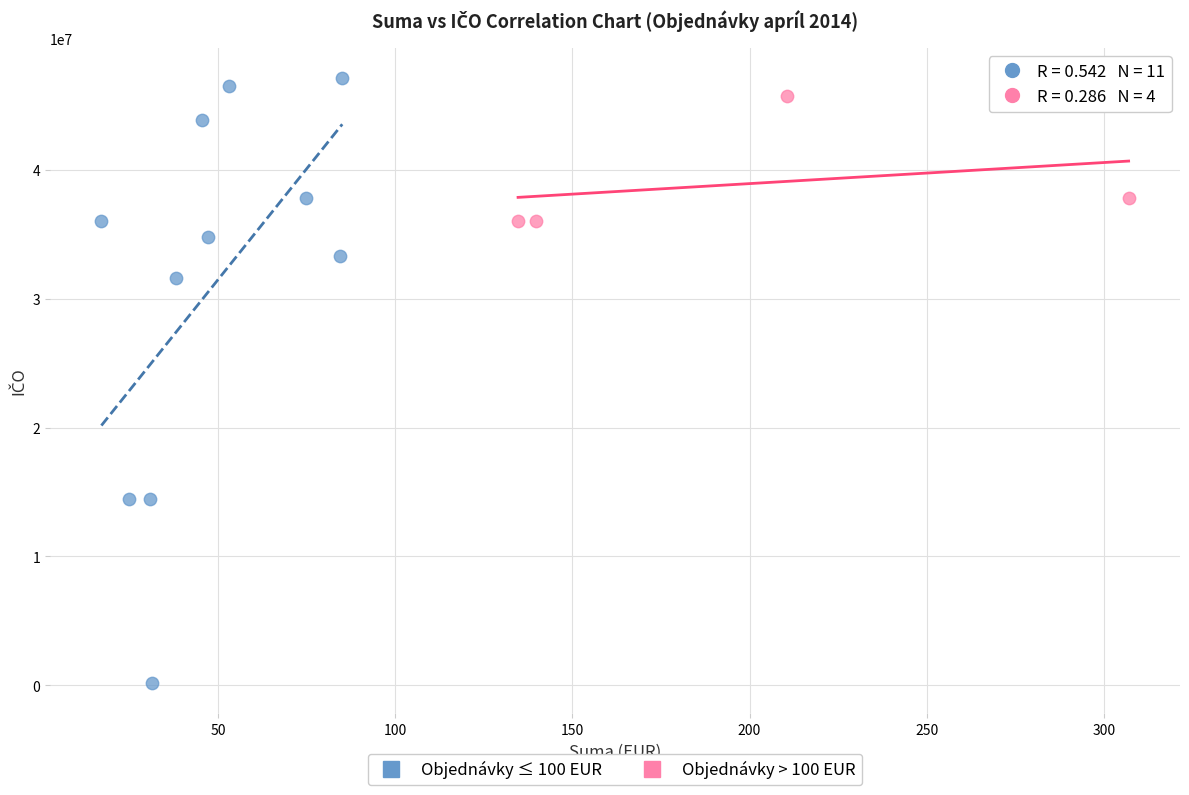

Which series contains the lowest Y value?

Objednávky ≤ 100 EUR